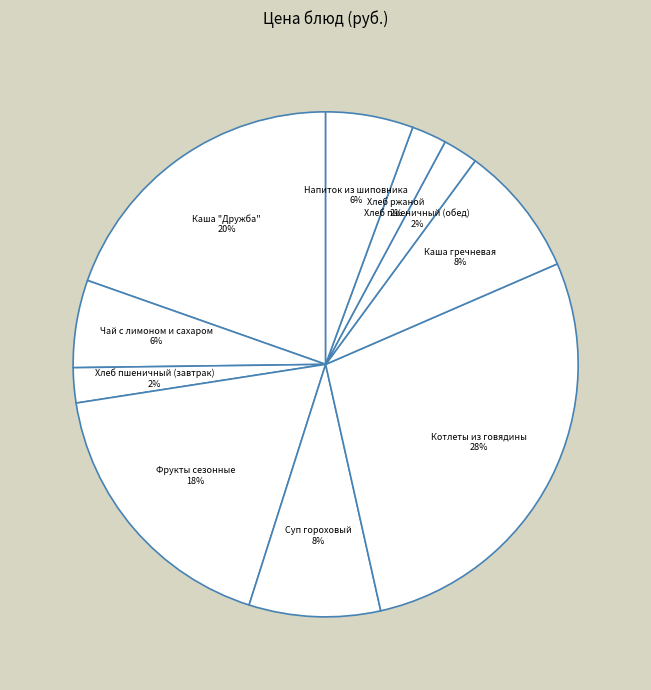

Is there any slice that represents more than half of the pie?

No